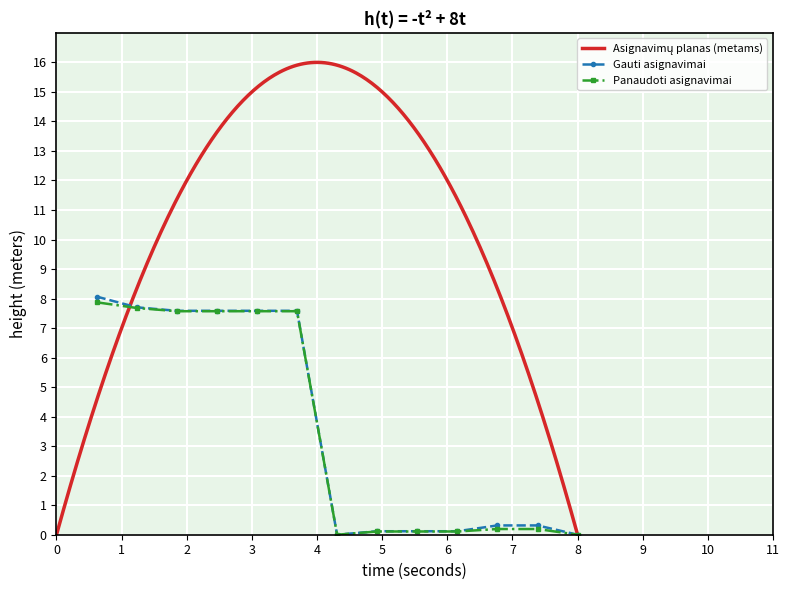

Is this an area chart (filled region under the line)?

No